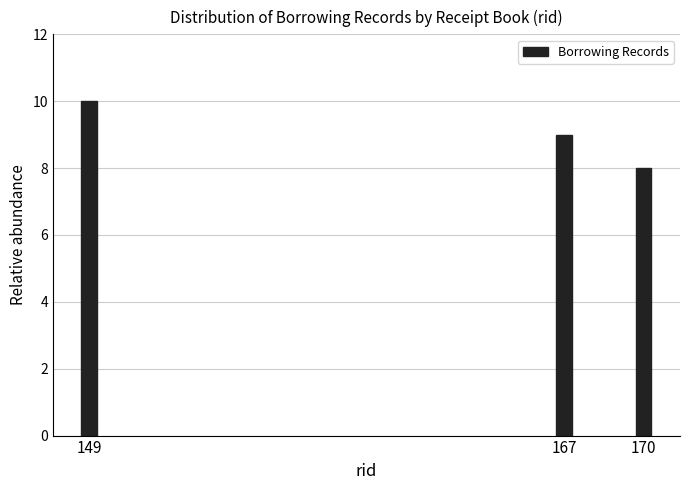

Reading left to right, list all the values displayed in this chart.

10	9	8